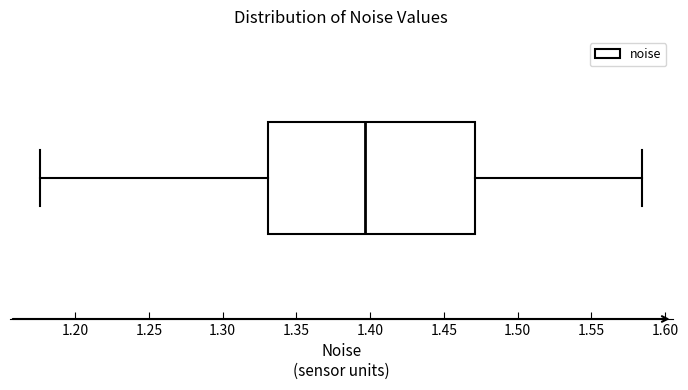

Transcribe this box plot: give where the median line is, the range the box spans, and where the two whiskers end, as read against the x-axis. The values are not printed on the chart, so give them approximately, as read against the axis.

median 1.395, box 1.330 to 1.470, whiskers 1.175 to 1.585